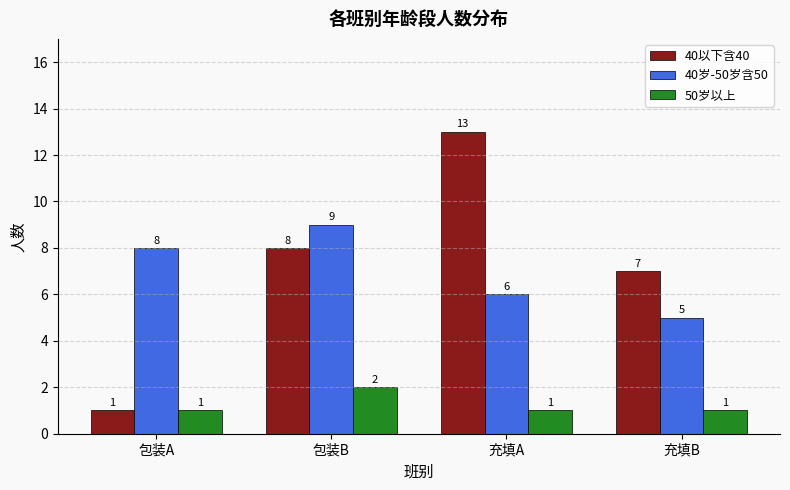

The 40以下含40 series shows 3 at 充填A. True or false?

False